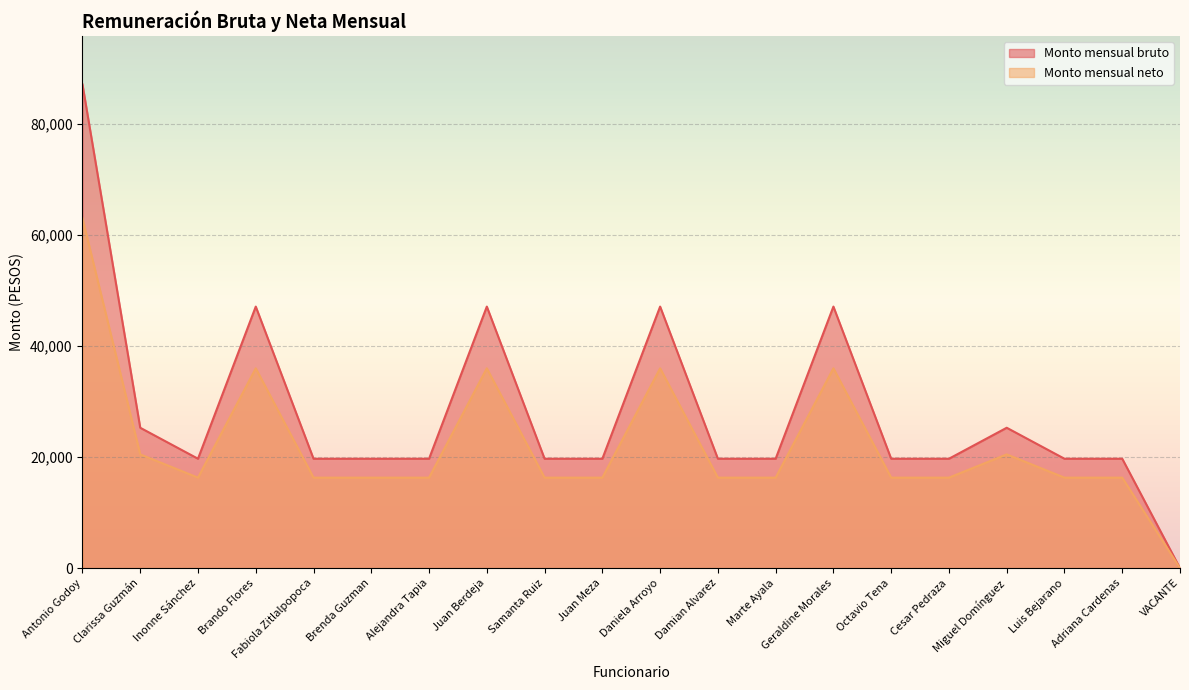

Rank the series at Adriana Cardenas from highest to lowest value.

Monto mensual bruto, Monto mensual neto